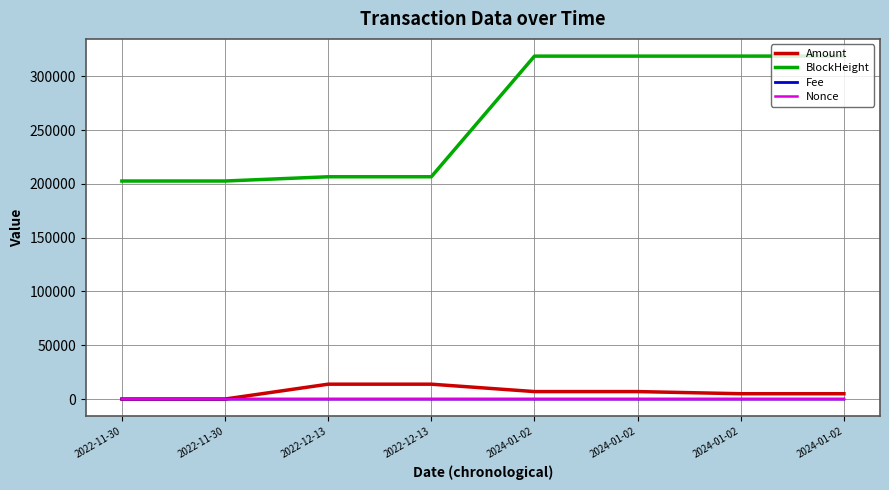

How many lines are shown in the chart?

4